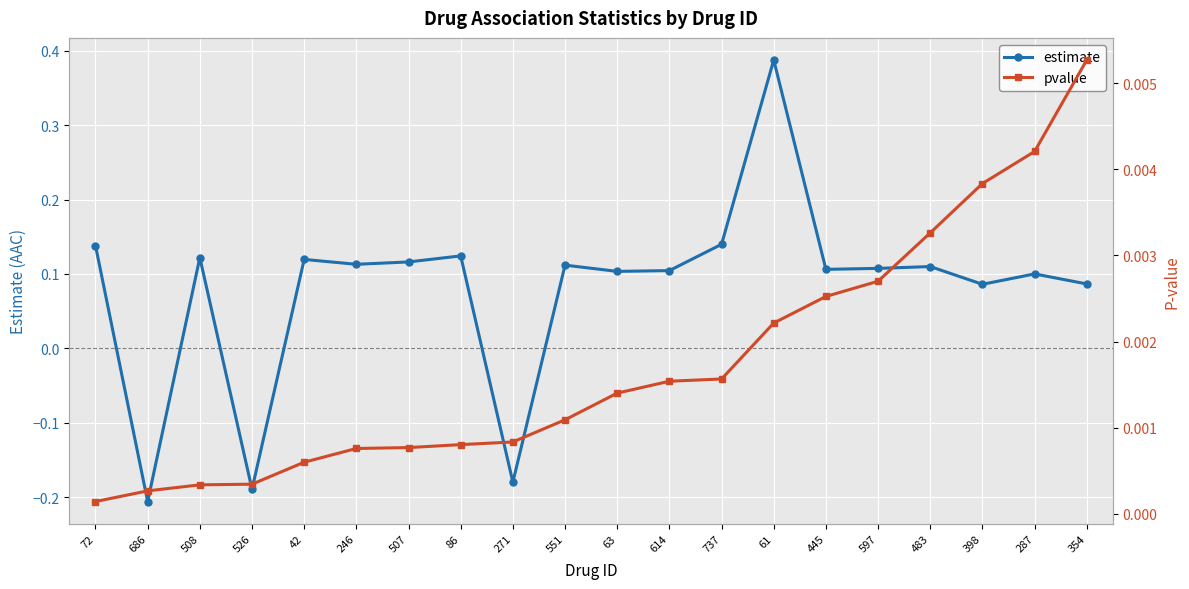

At 42, list the series in order from smallest to largest.

pvalue, estimate